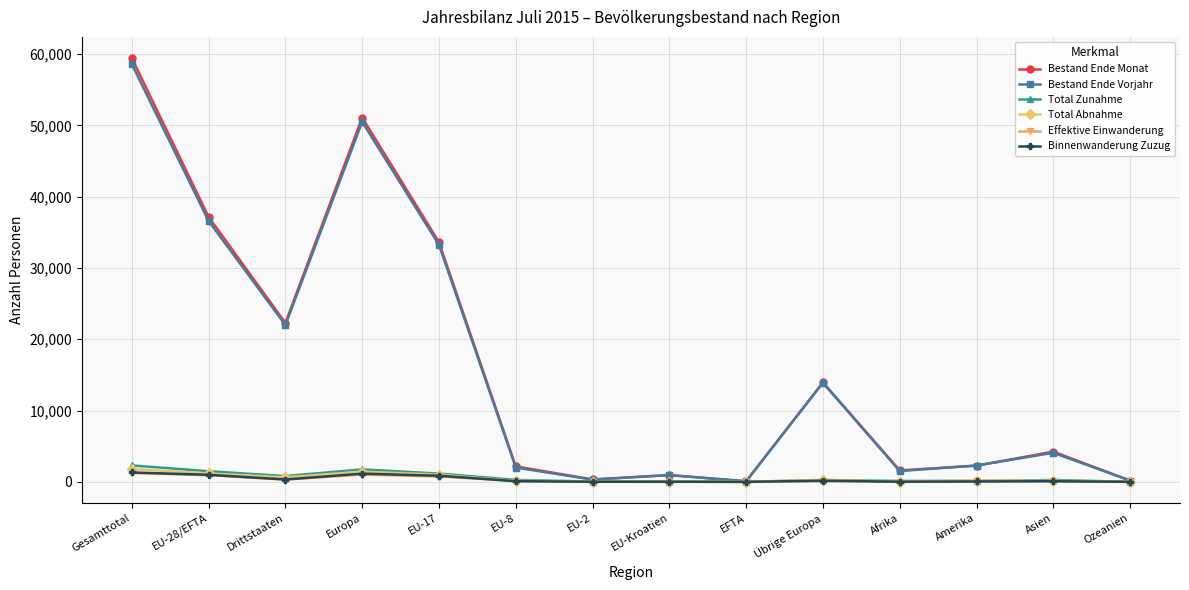

What is the average value of the Binnenwanderung Zuzug series?

365